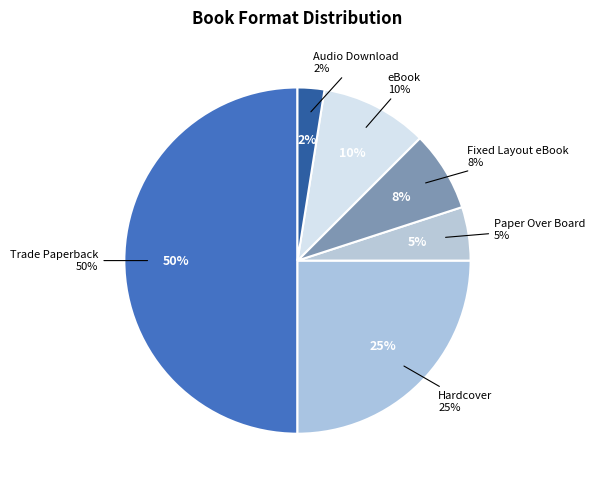

True or false: eBook accounts for 10% of the total.

True